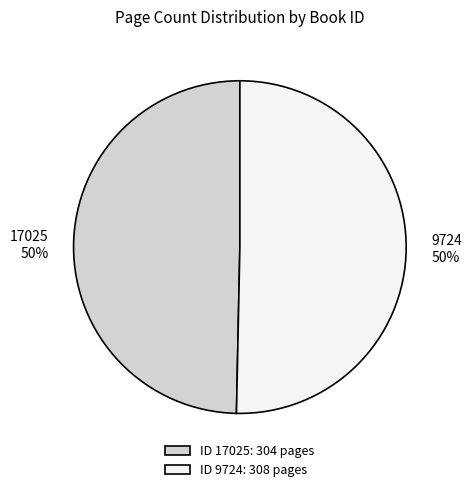

To the nearest percent, what is the average slice percentage?

50%